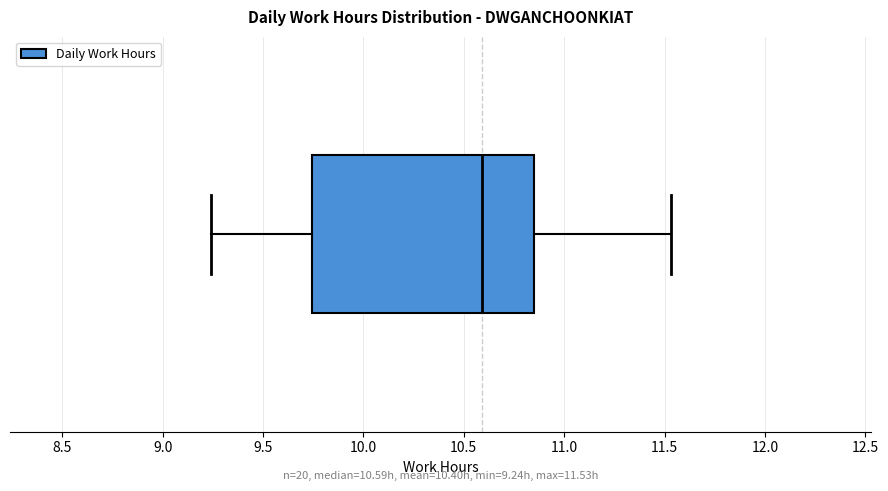

Transcribe this box plot: give where the median line is, the range the box spans, and where the two whiskers end, as read against the x-axis. The values are not printed on the chart, so give them approximately, as read against the axis.

median 10.60, box 9.75 to 10.85, whiskers 9.25 to 11.55